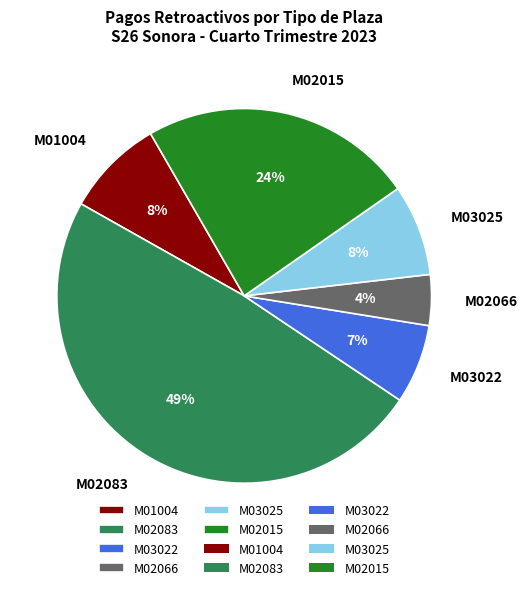

Which has a higher value, M02066 or M02083?

M02083